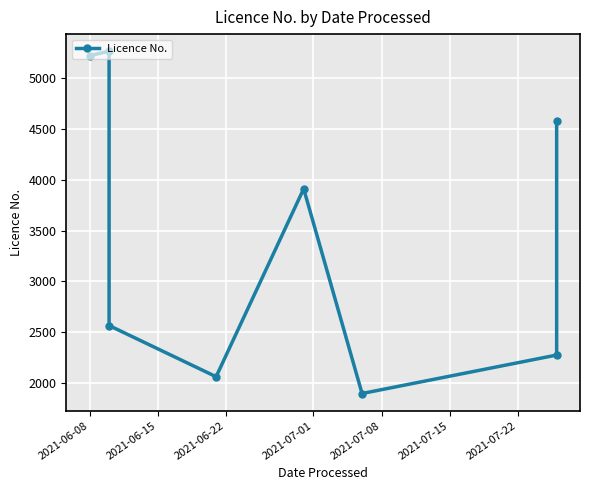

How many points are higher than both their immediate neighbors (excluding endpoints)?

2